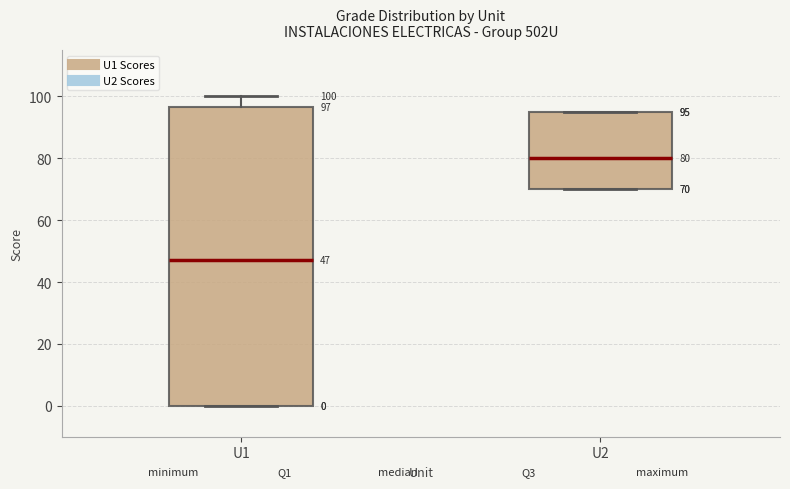

Comparing the boxes themselves (not the whiskers), which one is the tallest?

U1